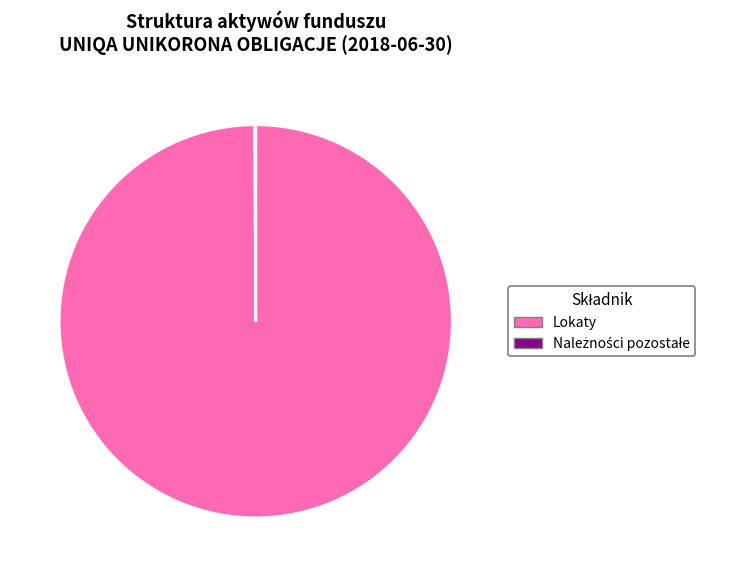

Which slice is the largest?

Lokaty